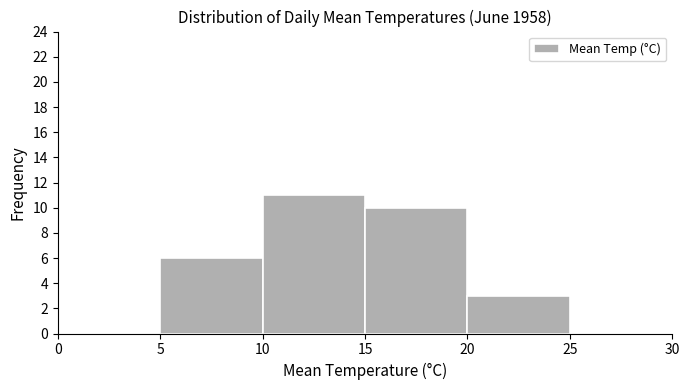

Reading left to right, list every bar in this chart as the range it spans on the x-axis followed by its height. The values are not printed on the chart, so give them approximately, as read against the axis.

0 to 5: 0
5 to 10: 6
10 to 15: 11
15 to 20: 10
20 to 25: 3
25 to 30: 0